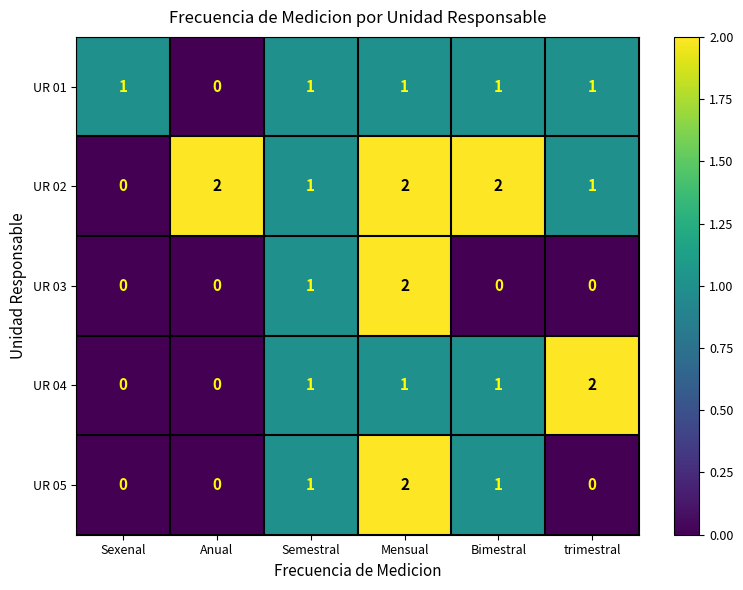

Which series changed the most between Sexenal and Anual?

UR 02